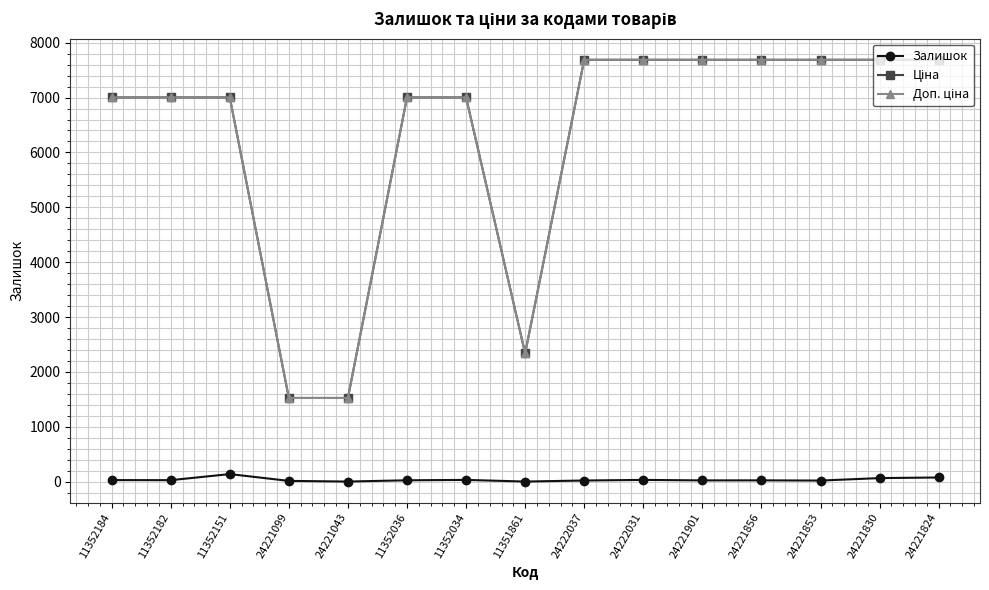

How many data points in Залишок are less than 27?

7